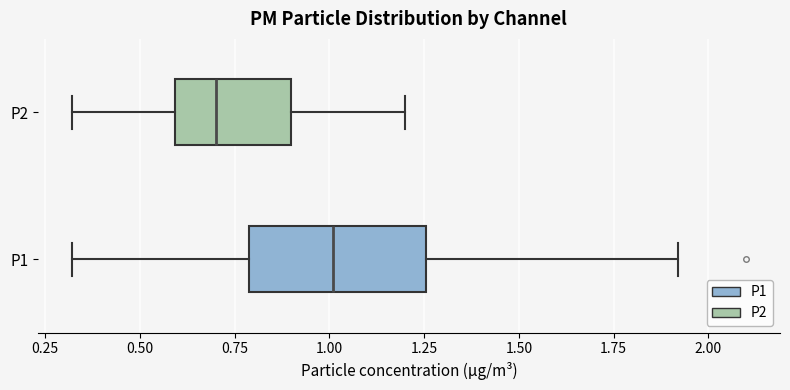

Reading bottom to top, read every box against the x-axis: the position of its median line, the range the box covers, and the ends of its whiskers. The values are not printed on the chart, so give them approximately, as read against the axis.

P1: median 1.00, box 0.80 to 1.25, whiskers 0.30 to 1.90
P2: median 0.70, box 0.60 to 0.90, whiskers 0.30 to 1.20